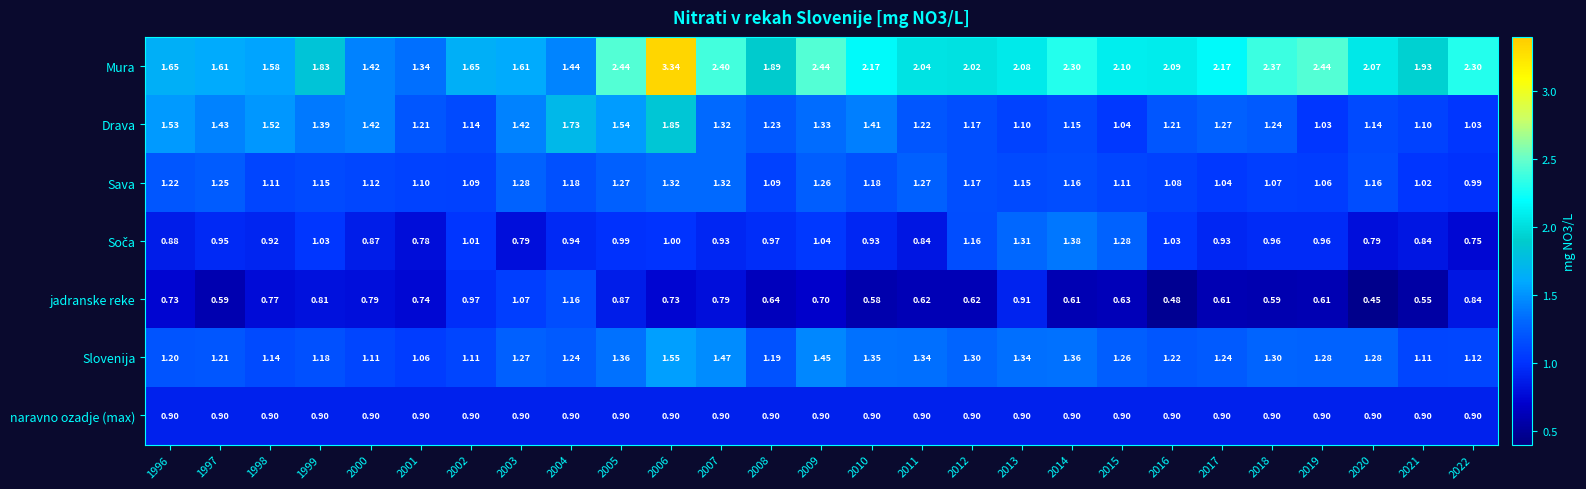

Which series has the widest spread of values?

Mura